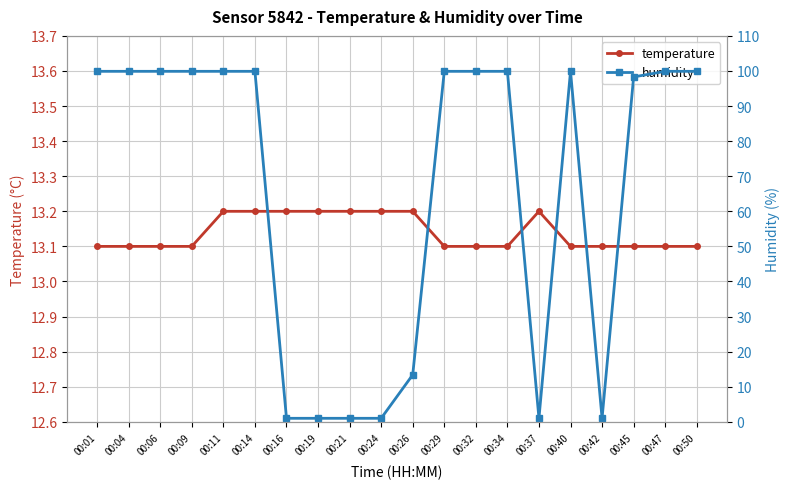

What is the value of the temperature point at the 13th from the left?

13.1